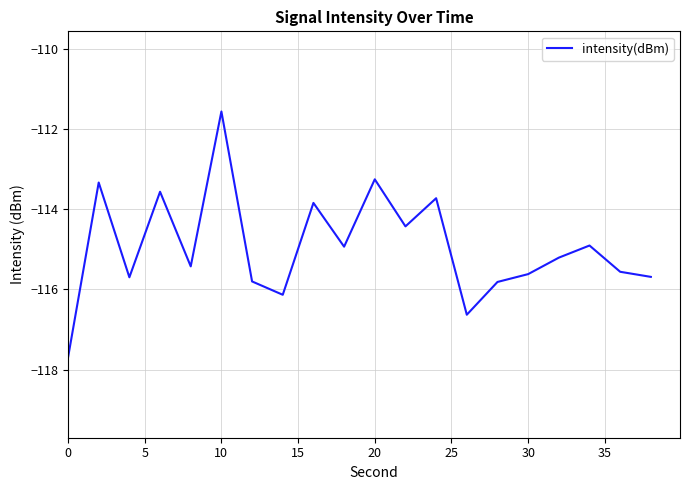

What is the minimum value shown in the chart?

-117.7